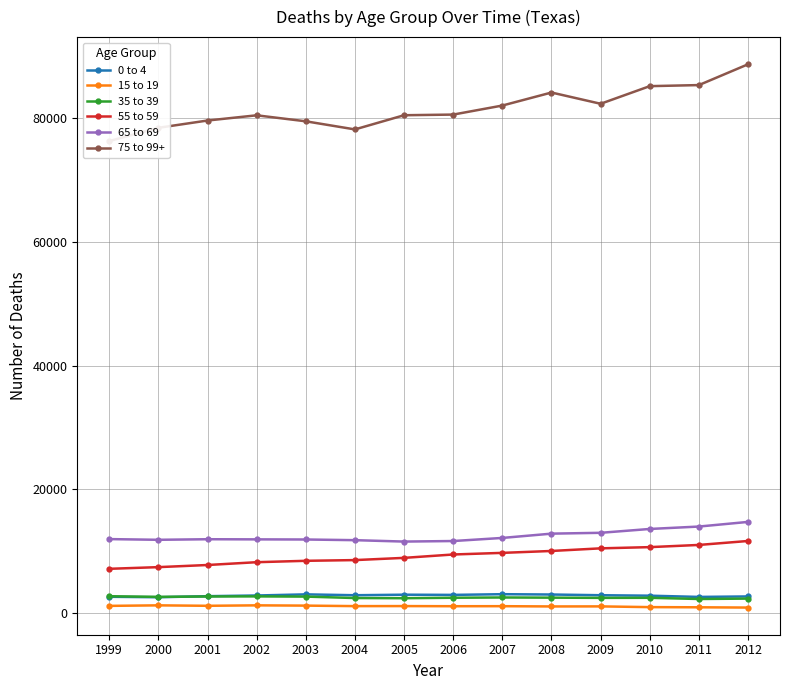

What is the maximum value for 0 to 4?

3036